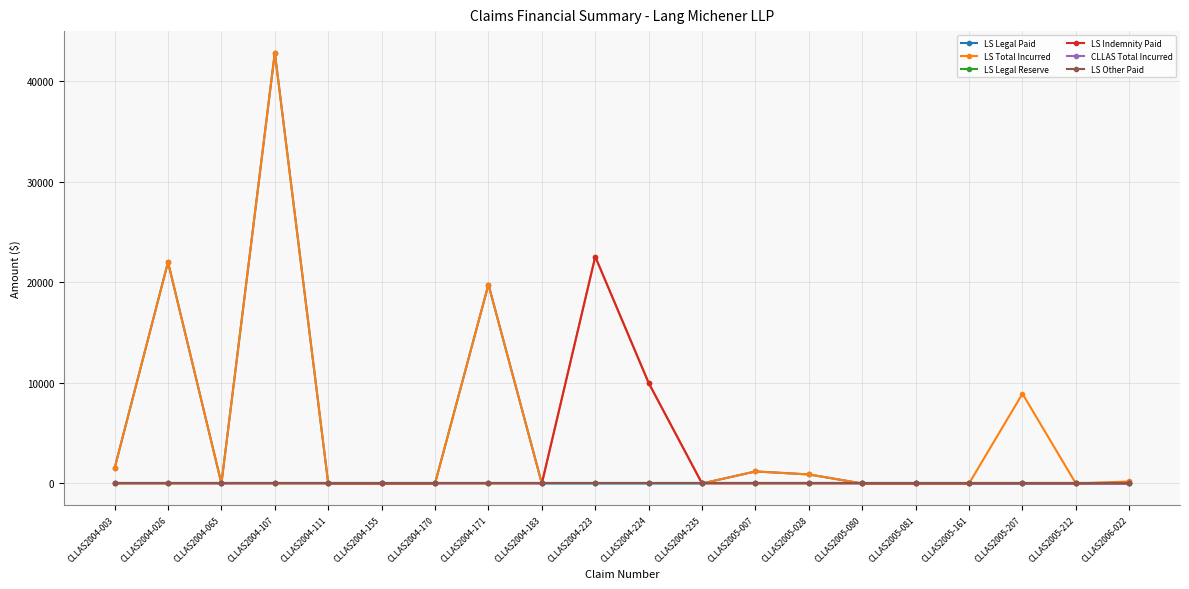

What is the average value of the LS Indemnity Paid series?

1628